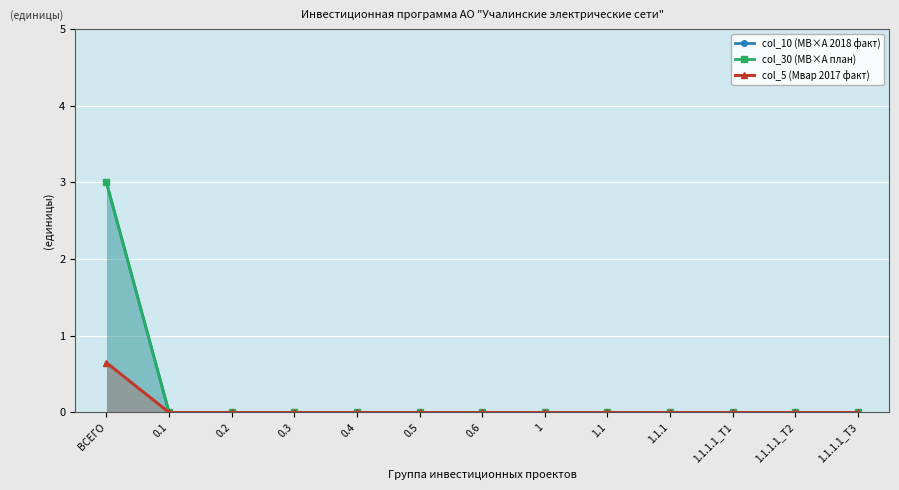

True or false: col_10 (МВ×А 2018 факт) has a value of 0.0 at 0.5.

True